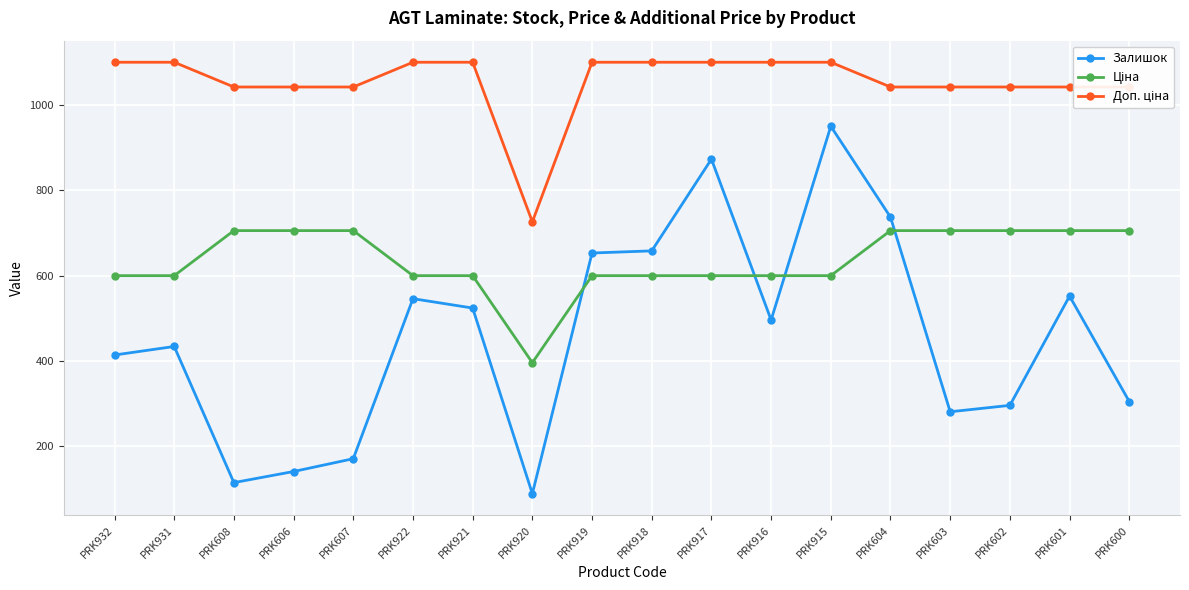

Is it true that Залишок equals 653.0 at PRK919?

True